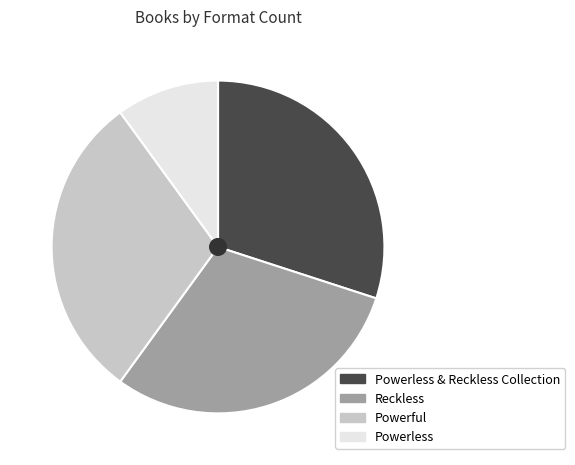

Is there a majority slice in this chart?

No